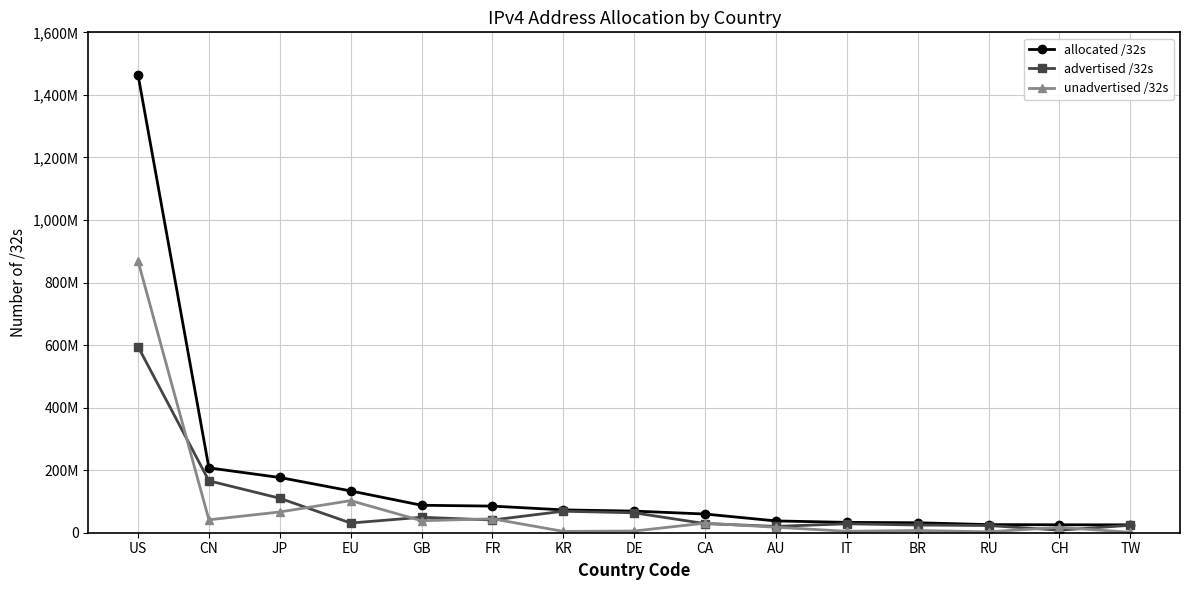

True or false: allocated /32s and unadvertised /32s cross at least once.

False